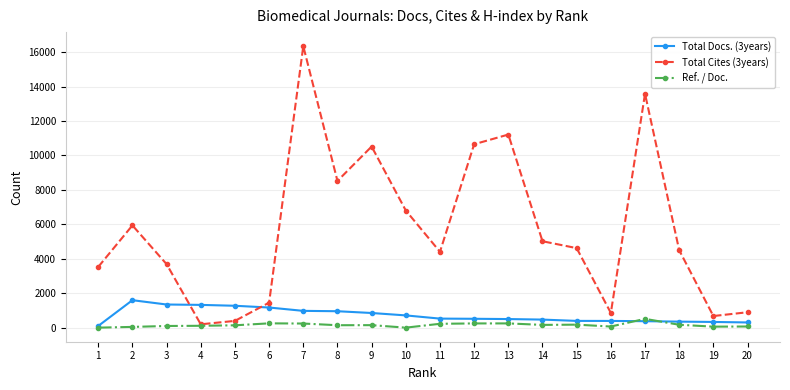

True or false: Total Cites (3years) and Total Docs. (3years) cross at least once.

True